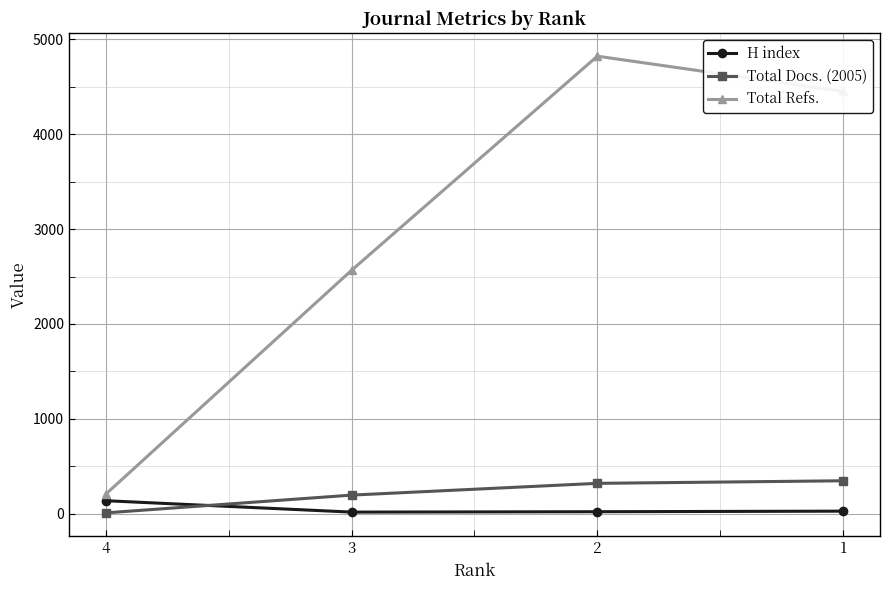

How many intersections are there between H index and Total Docs. (2005)?

1